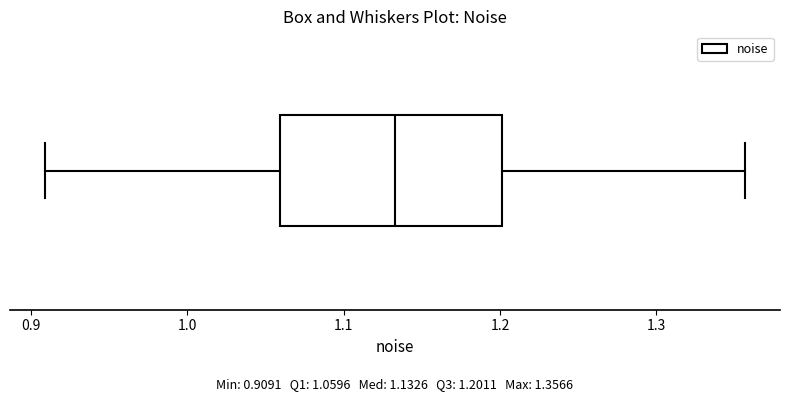

Transcribe this box plot: give where the median line is, the range the box spans, and where the two whiskers end, as read against the x-axis. The values are not printed on the chart, so give them approximately, as read against the axis.

median 1.13, box 1.06 to 1.20, whiskers 0.91 to 1.36